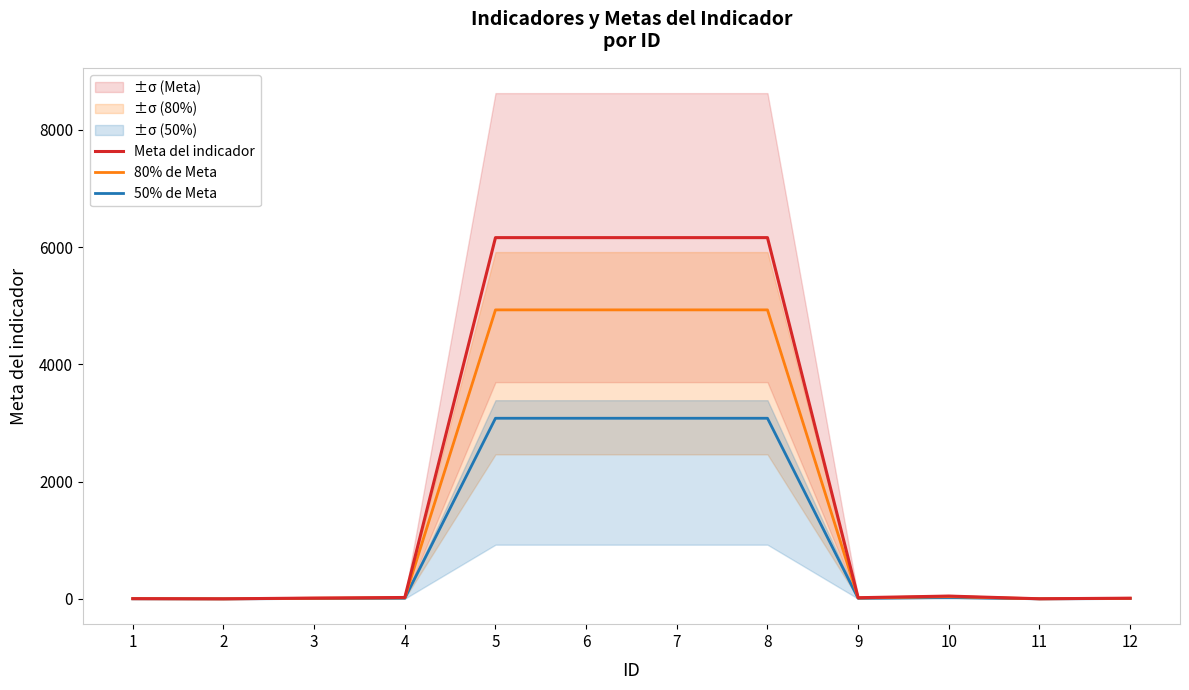

Is this an area chart (filled region under the line)?

No